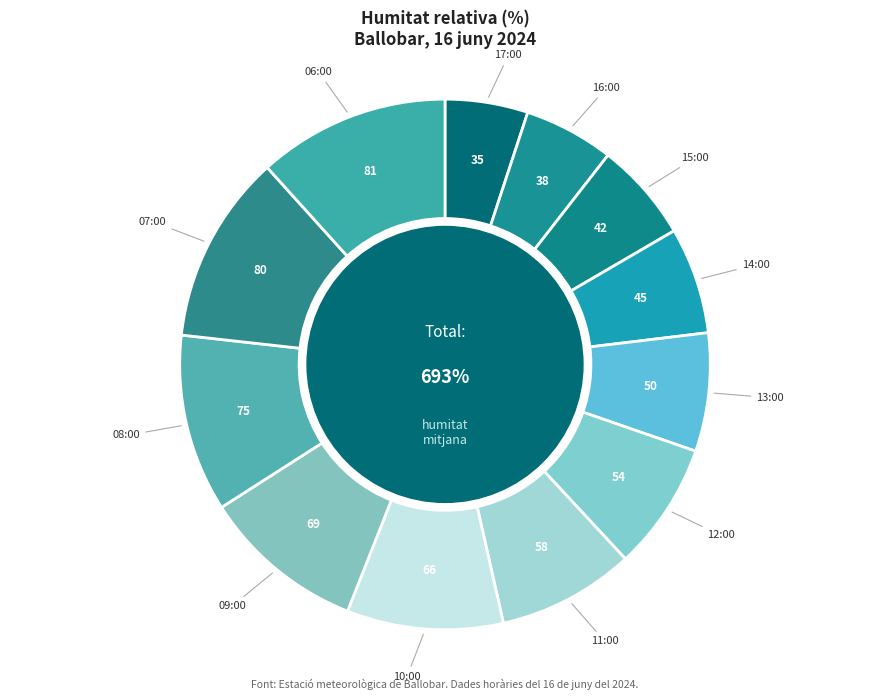

What is the smallest slice in the pie chart?

17:00